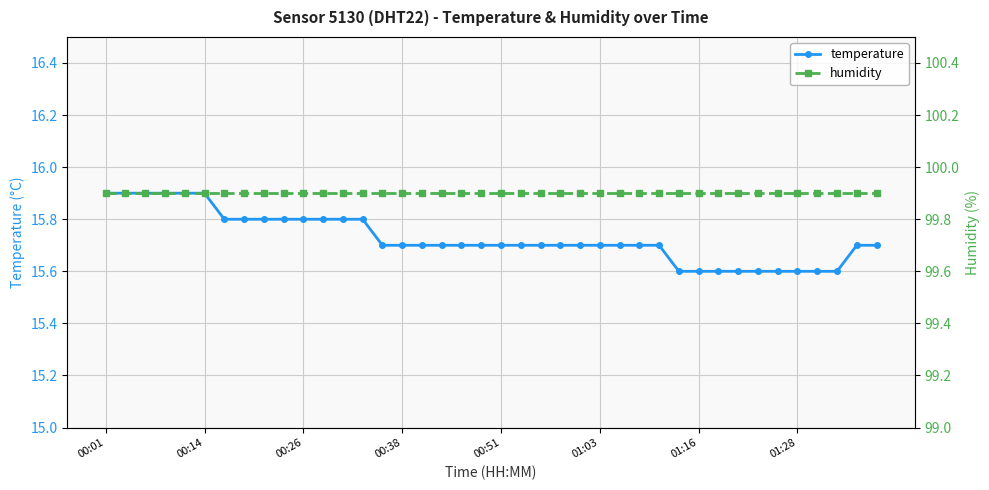

List the series in order of their peak value, highest first.

humidity, temperature